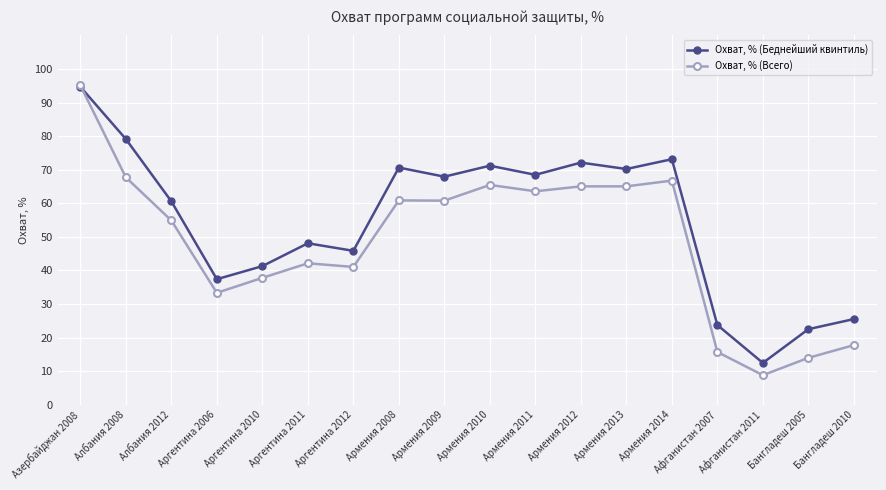

Which series has the largest total across all categories?

Охват, % (Беднейший квинтиль)